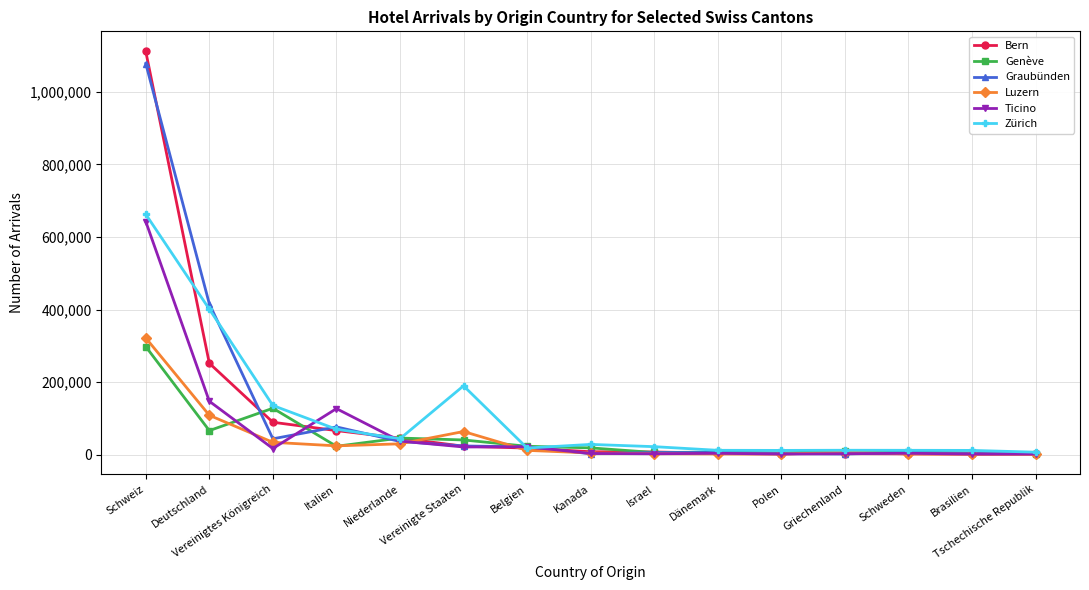

At which category is the sum across all series the highest?

Schweiz